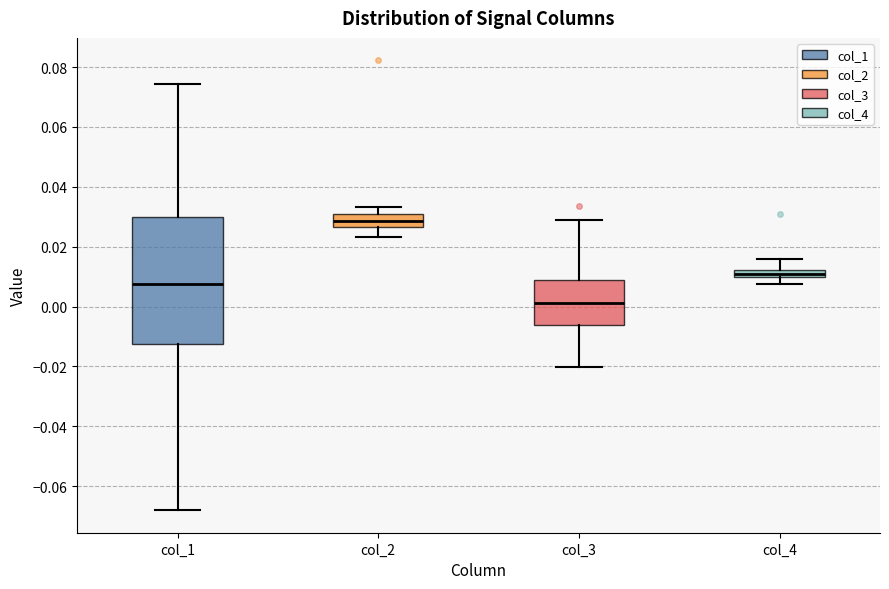

Where does the lower whisker of the box for col_3 end on the y-axis? The values are not printed on the chart, so give them approximately, as read against the axis.

-0.020